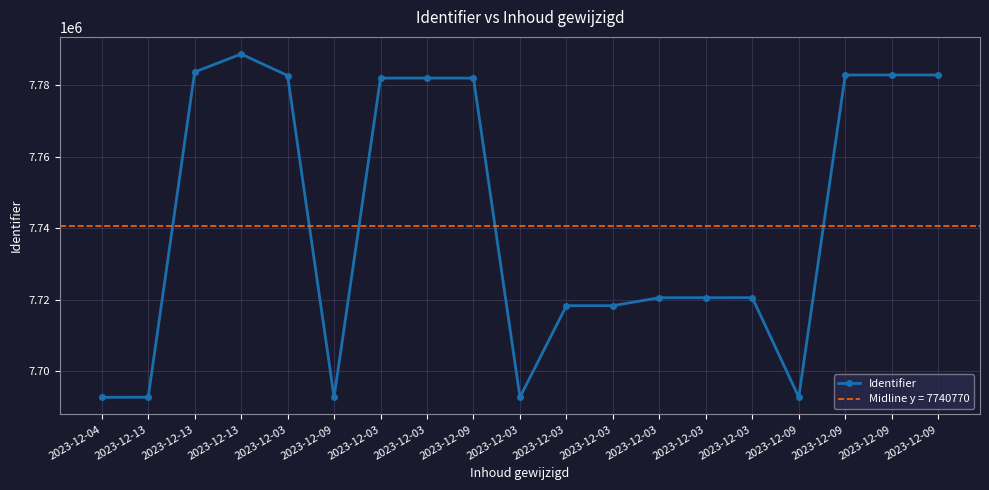

What is the minimum value shown in the chart?

7692756